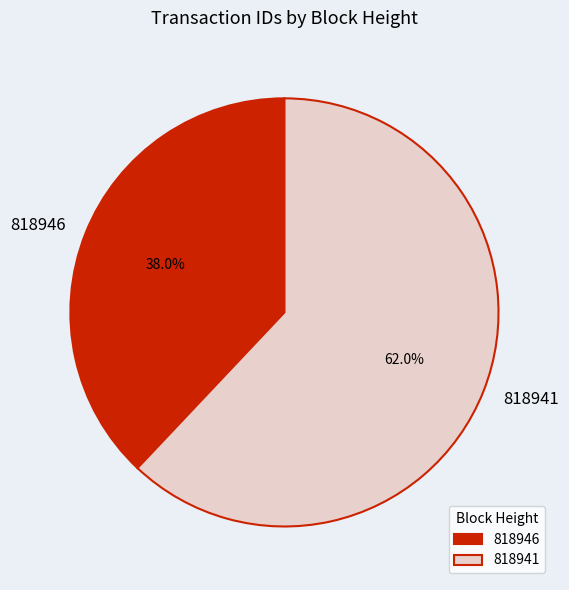

What is the ratio of the value at 818946 to the value at 818941?

0.6